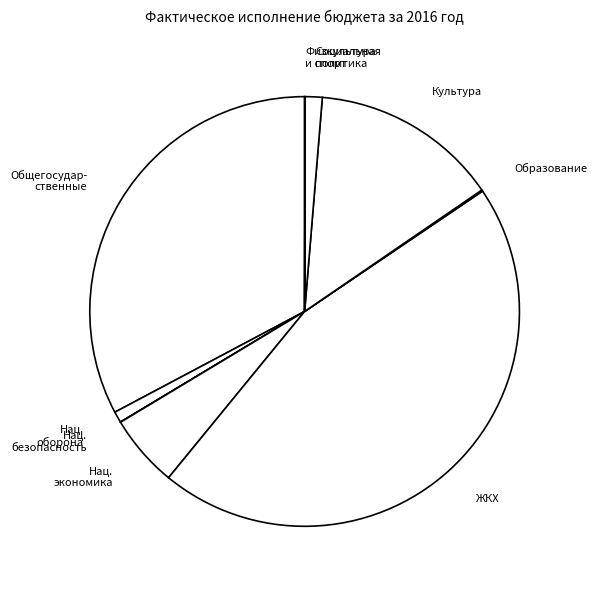

Does any single category account for the majority?

No